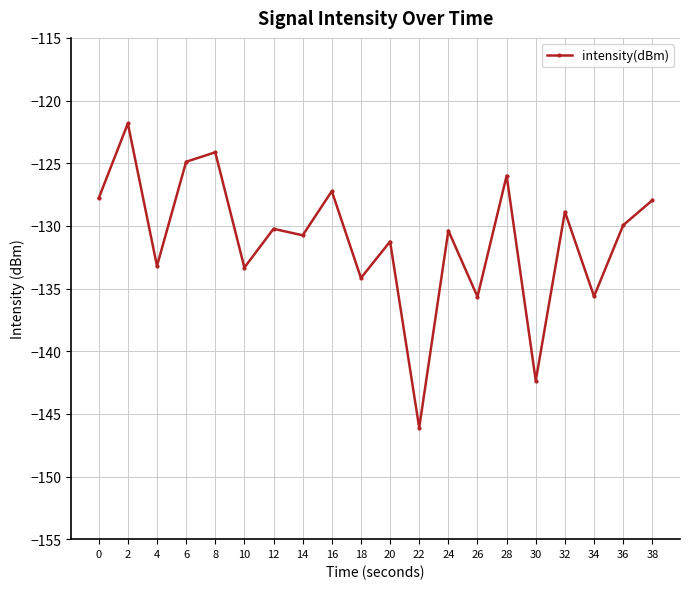

Read the value at 0.

-127.8